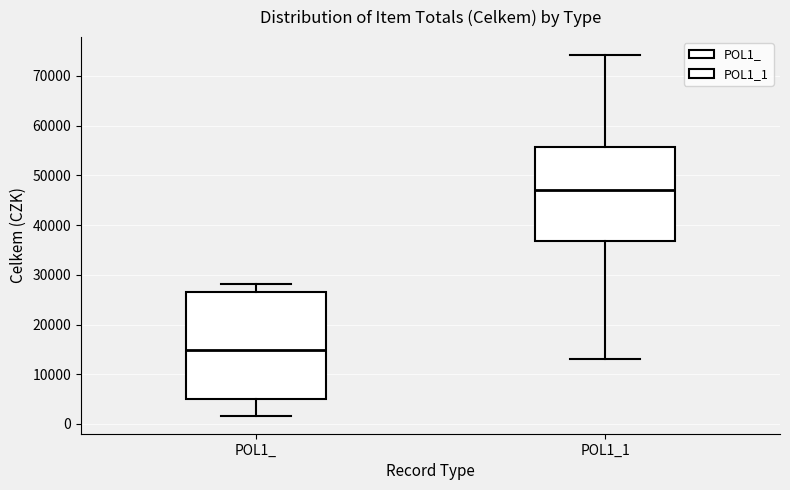

Which box has the highest median line?

POL1_1